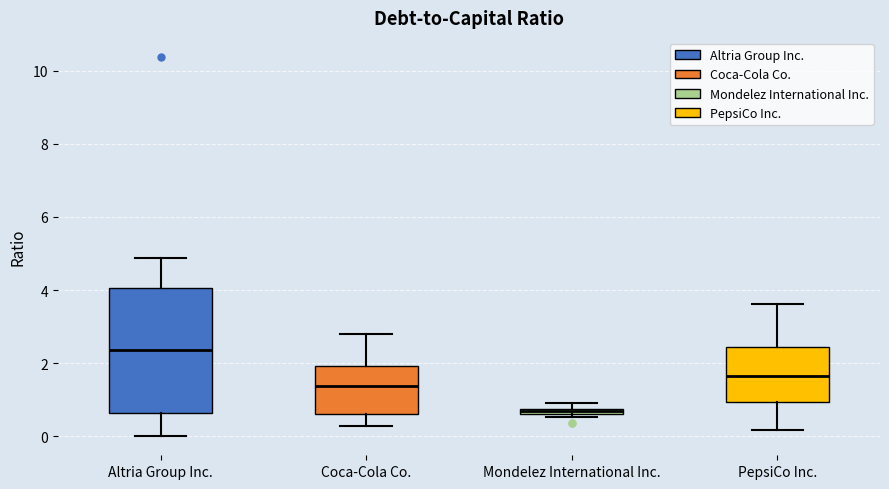

Which box's median line is the lowest?

Mondelez International Inc.